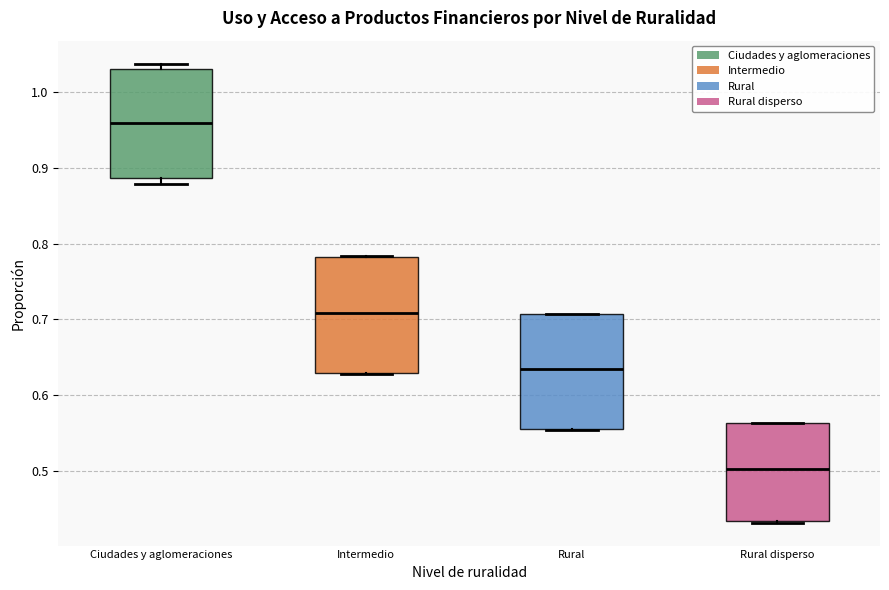

Reading left to right, transcribe this box plot: for each box, give where its median line is, the range the box spans, and where its two whiskers end, as read against the y-axis. The values are not printed on the chart, so give them approximately, as read against the axis.

Ciudades y aglomeraciones: median 0.96, box 0.89 to 1.03, whiskers 0.88 to 1.04
Intermedio: median 0.71, box 0.63 to 0.78, whiskers 0.63 to 0.78
Rural: median 0.63, box 0.56 to 0.71, whiskers 0.55 to 0.71
Rural disperso: median 0.50, box 0.43 to 0.56, whiskers 0.43 to 0.56